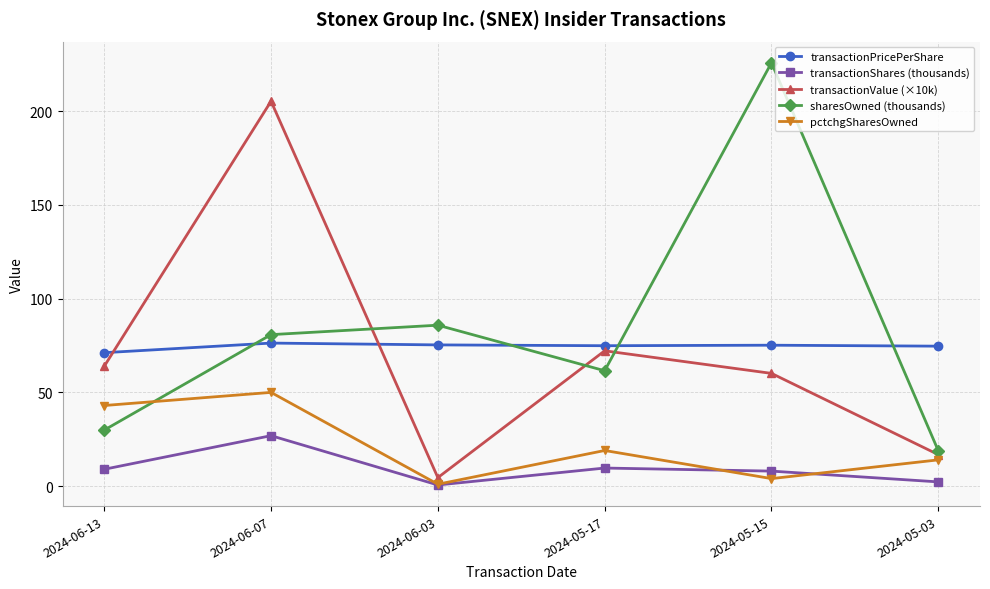

What is the label of the 3rd point from the right?

2024-05-17